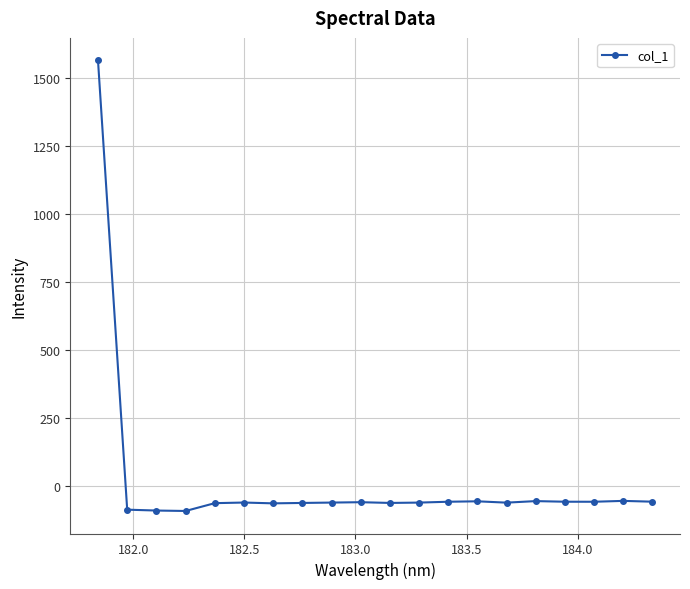

What is the smallest value displayed?

-90.7